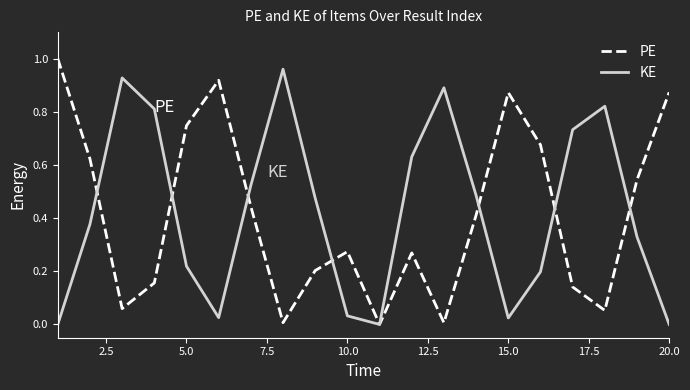

Is this an area chart (filled region under the line)?

No